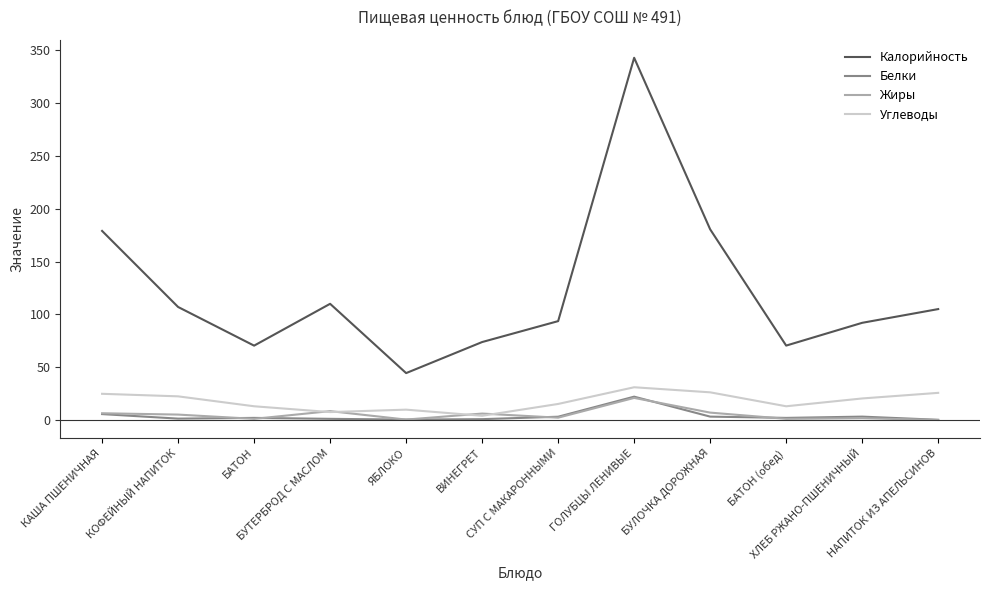

Which series has the widest spread of values?

Калорийность